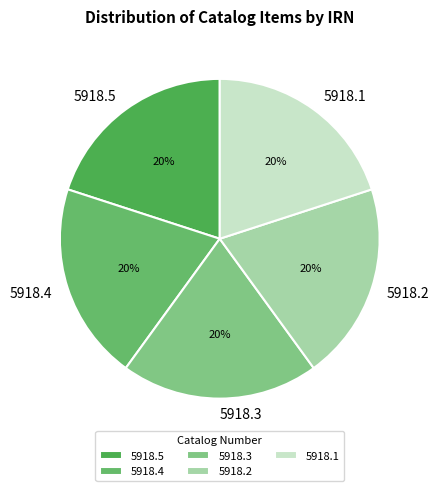

To the nearest percent, what is the average slice percentage?

20%